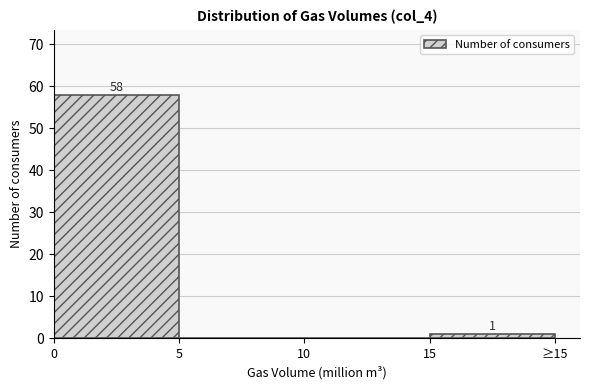

Reading right to left, extract all data points from this chart.

15=1	10=0	5=0	0=58